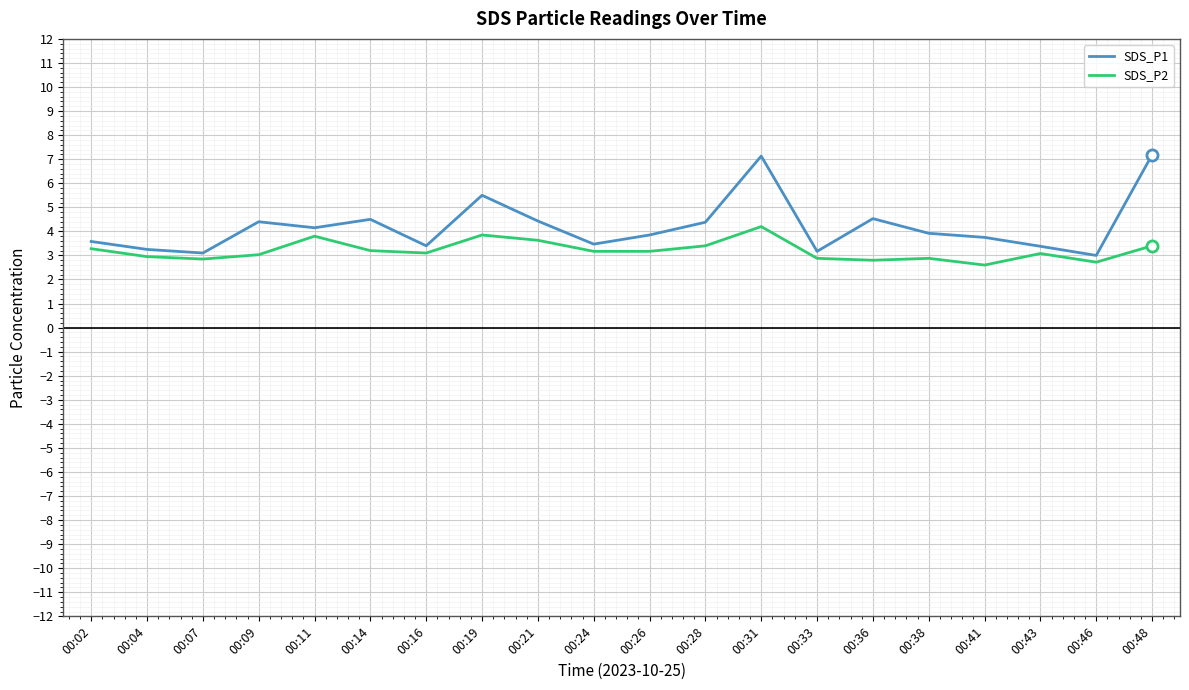

What is the minimum value for SDS_P2?

2.6